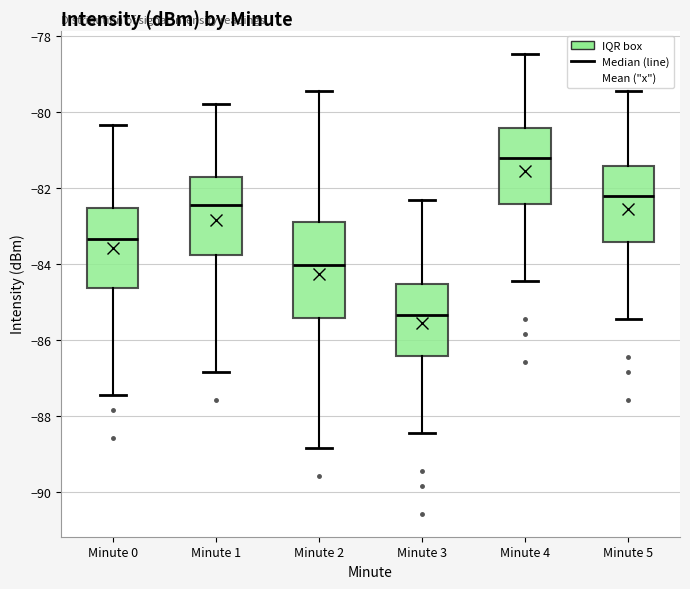

Where is the upper edge of the box for Minute 3 on the y-axis? The values are not printed on the chart, so give them approximately, as read against the axis.

-84.6